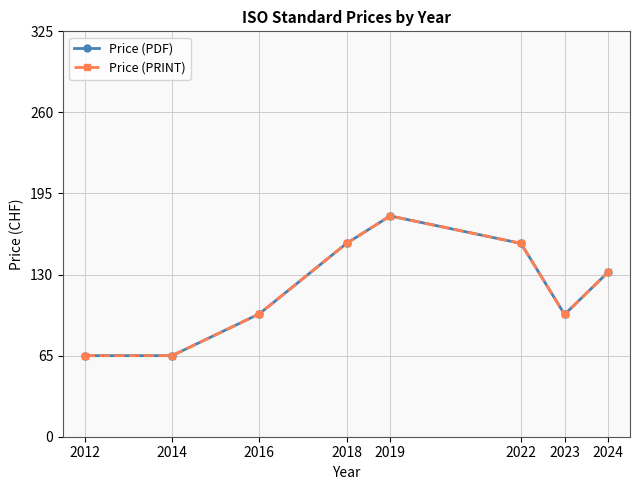

What is the value of the Price (PDF) point at the 1st from the left?

65.0